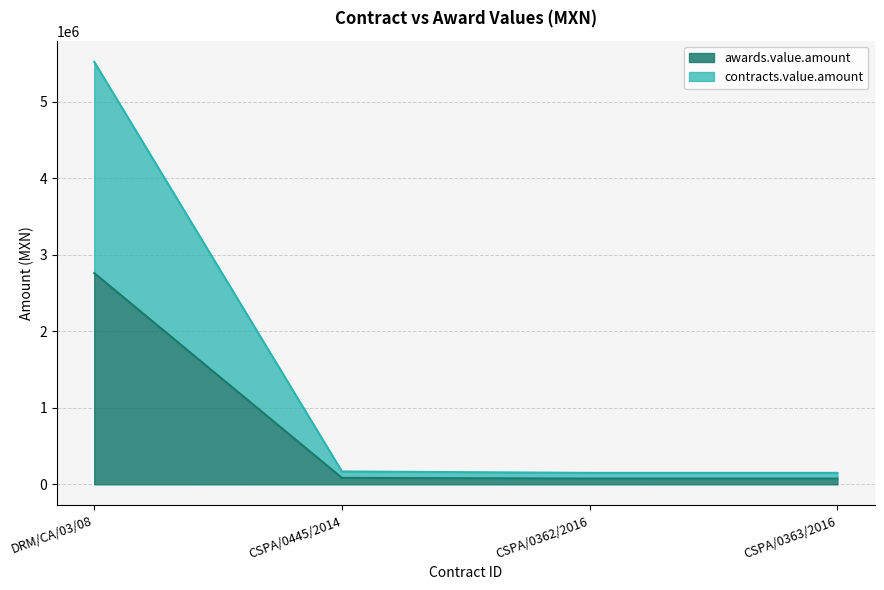

What position from the right is CSPA/0362/2016?

2